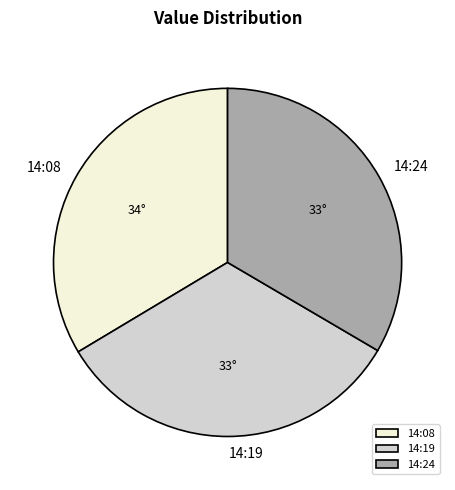

True or false: 14:24 accounts for 42% of the total.

False